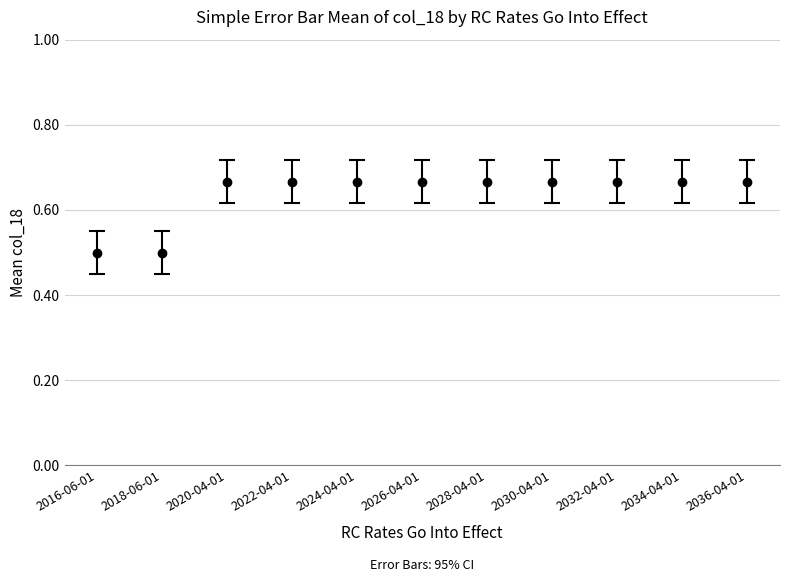

What is the minimum value shown in the chart?

0.5